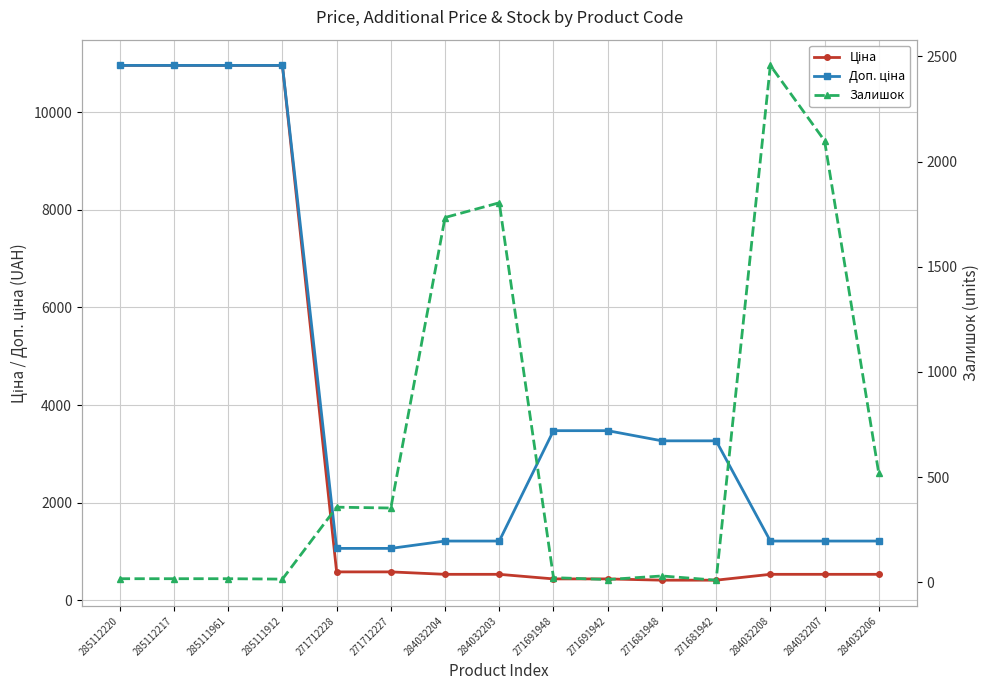

Is the value of Ціна at 284032203 greater than the value of Доп. ціна at 271712228?

No